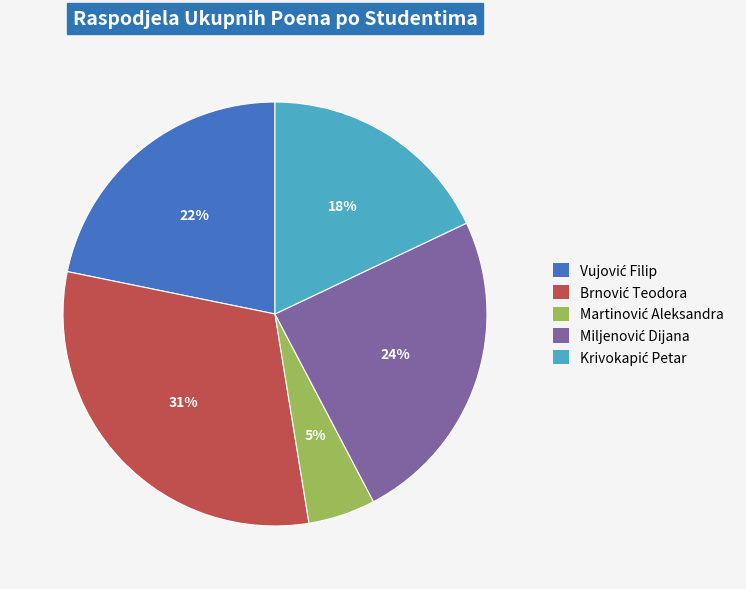

Is there any slice that represents more than half of the pie?

No